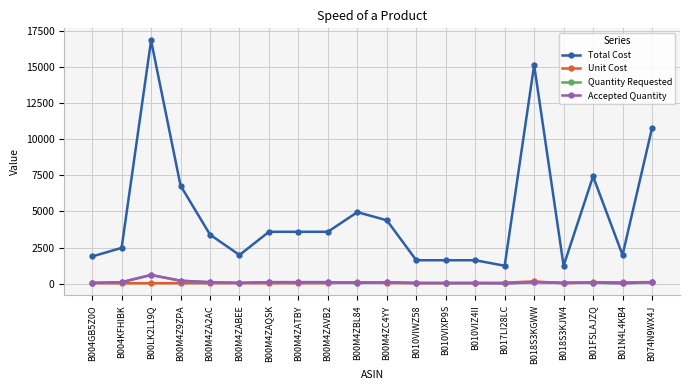

What is the difference between the highest and lowest values at B018S3KGWW?

15040.0